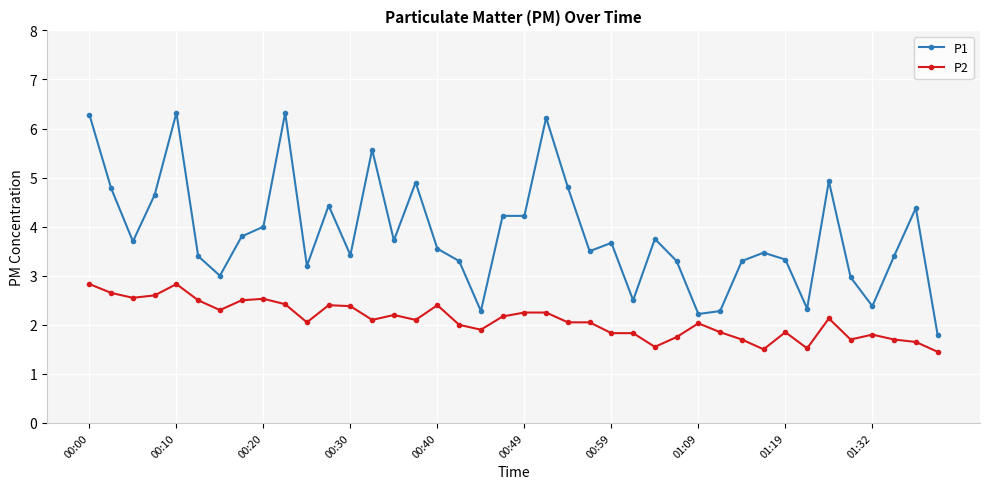

Does the chart display data point markers on the line(s)?

Yes